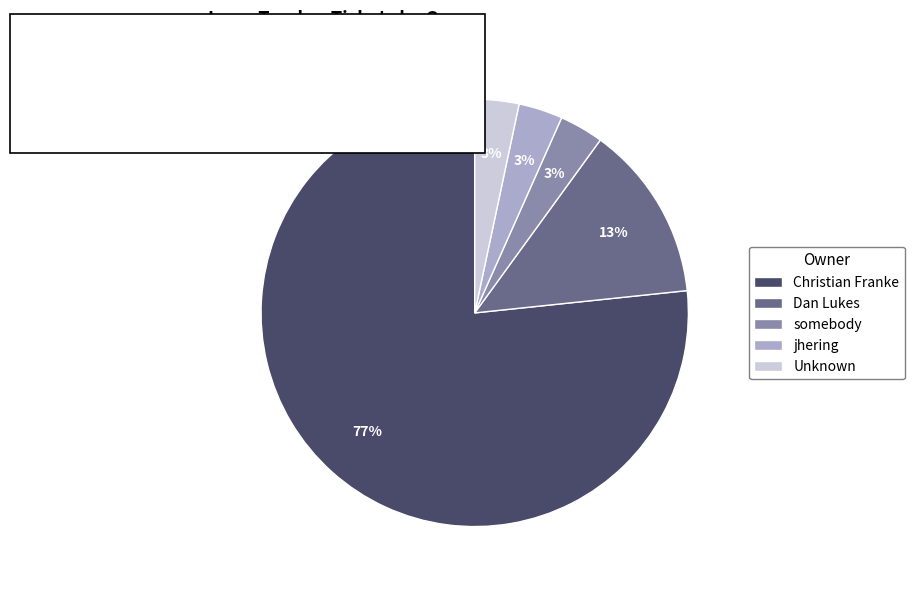

What is the smallest slice in the pie chart?

somebody